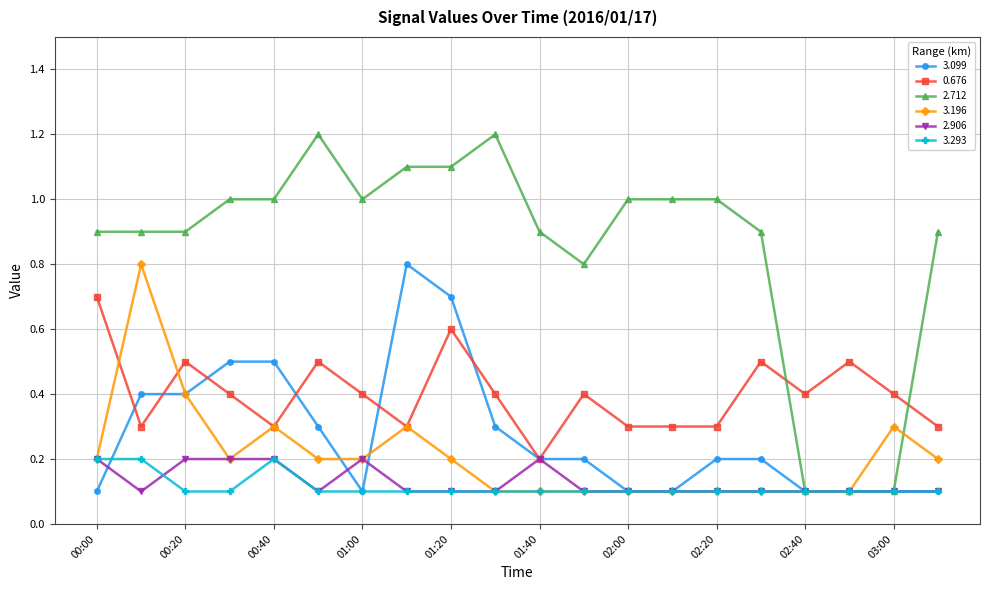

What is the difference between the second highest and minimum values in the 3.099 series?

0.6